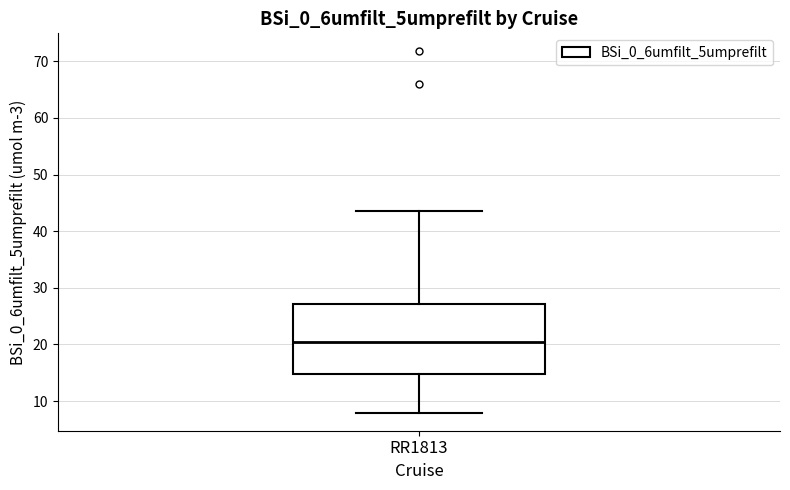

Transcribe this box plot: give where the median line is, the range the box spans, and where the two whiskers end, as read against the y-axis. The values are not printed on the chart, so give them approximately, as read against the axis.

median 20, box 15 to 27, whiskers 8 to 43